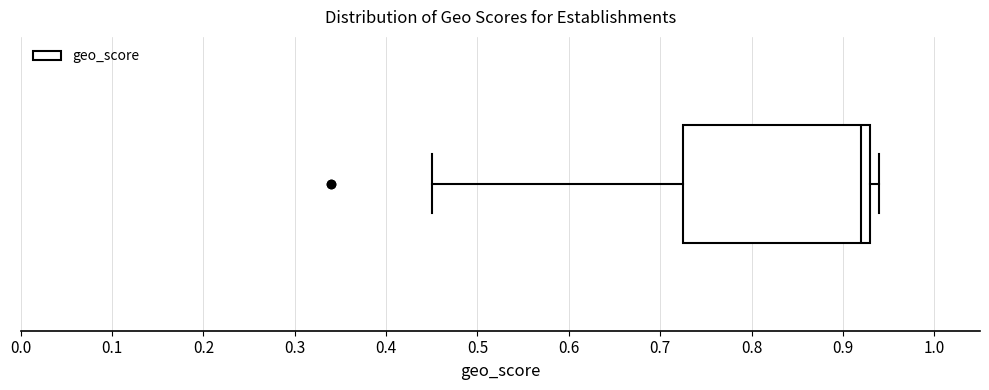

Transcribe this box plot: give where the median line is, the range the box spans, and where the two whiskers end, as read against the x-axis. The values are not printed on the chart, so give them approximately, as read against the axis.

median 0.92, box 0.73 to 0.93, whiskers 0.45 to 0.94